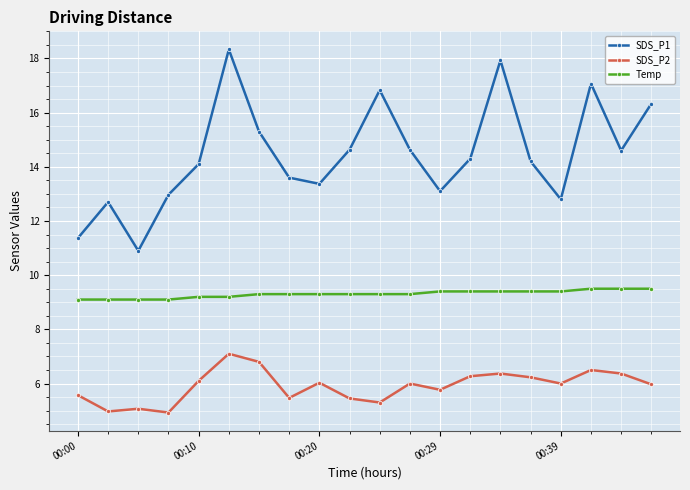

How many categories are shown in the chart?

20